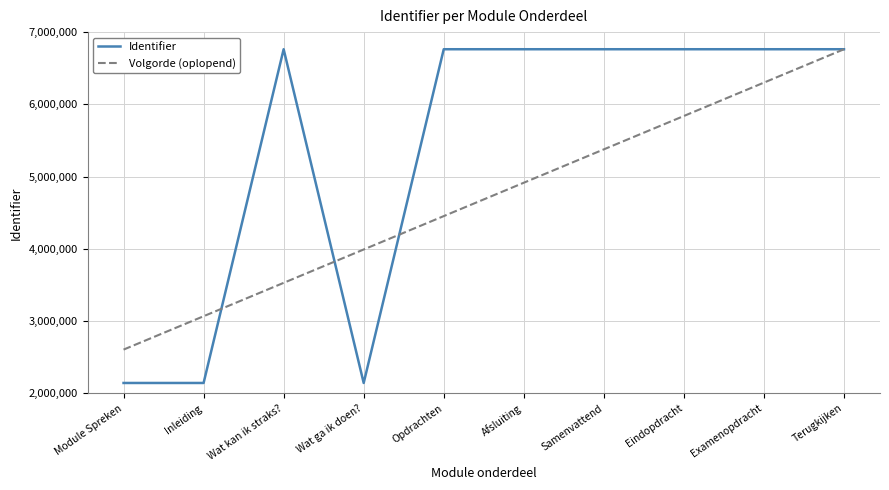

What value does the Volgorde (oplopend) series have at Afsluiting?

4915585.8